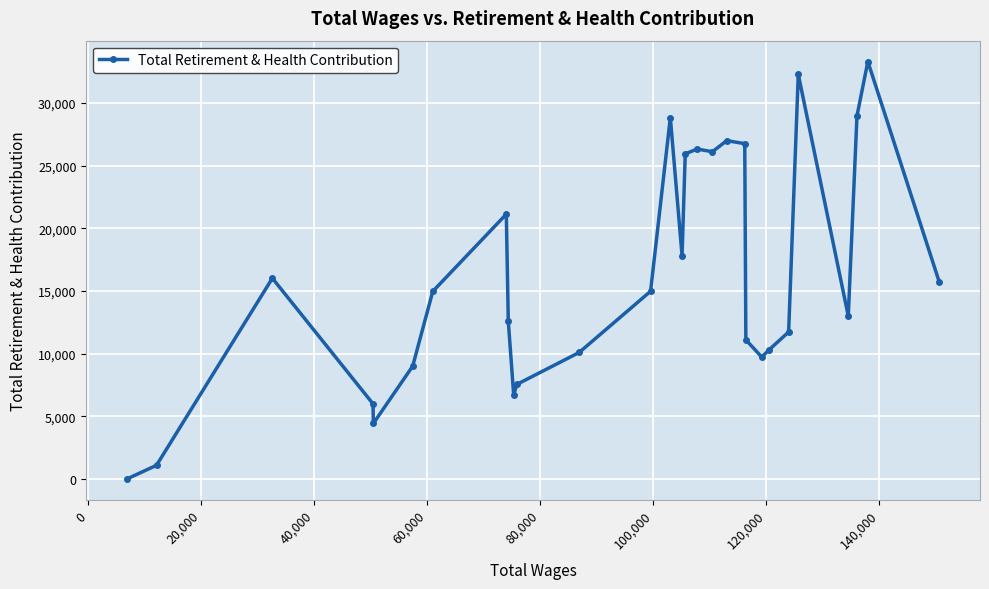

What is the difference between the maximum and minimum values?

33313